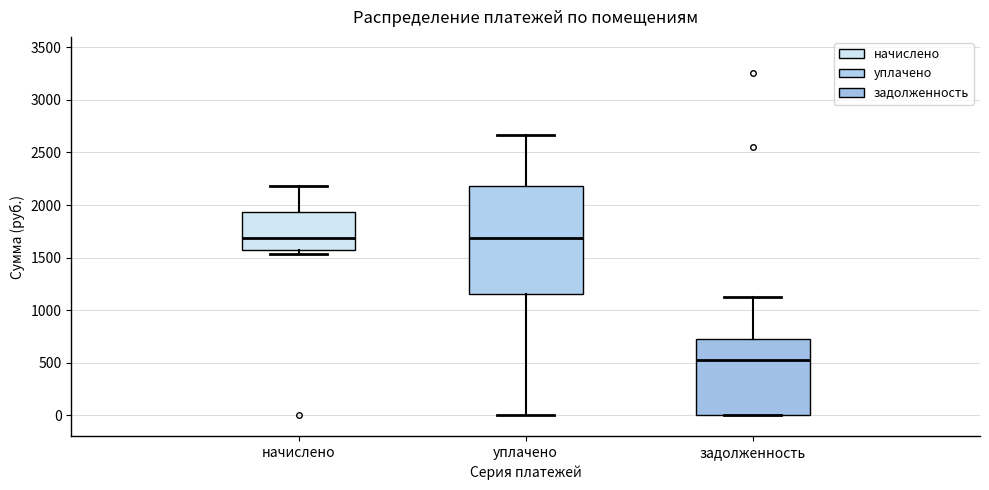

Reading left to right, read every box against the y-axis: the position of its median line, the range the box covers, and the ends of its whiskers. The values are not printed on the chart, so give them approximately, as read against the axis.

начислено: median 1700, box 1550 to 1950, whiskers 1550 (just below the box's lower edge) to 2200
уплачено: median 1700, box 1150 to 2200, whiskers 0 to 2650
задолженность: median 550, box 0 to 750, whiskers 0 to 1150